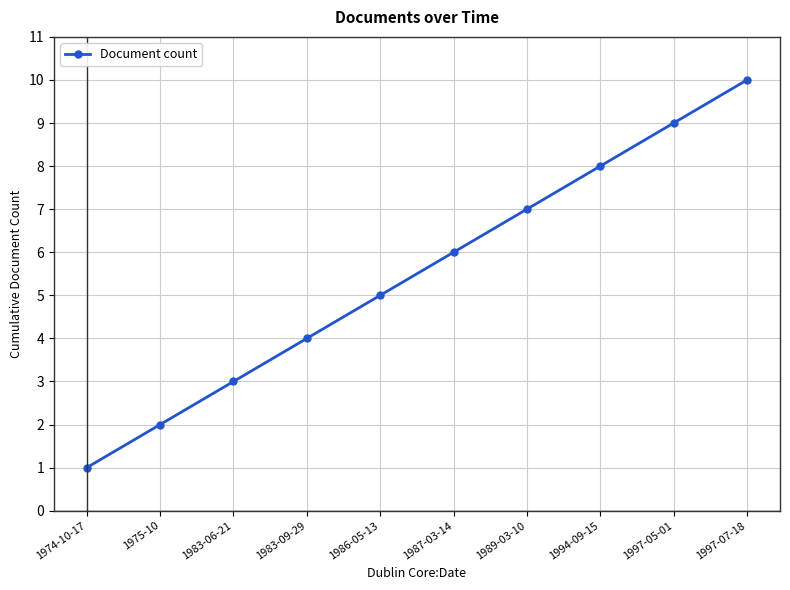

What is the ratio of the value at 1997-07-18 to the value at 1986-05-13?

2.0